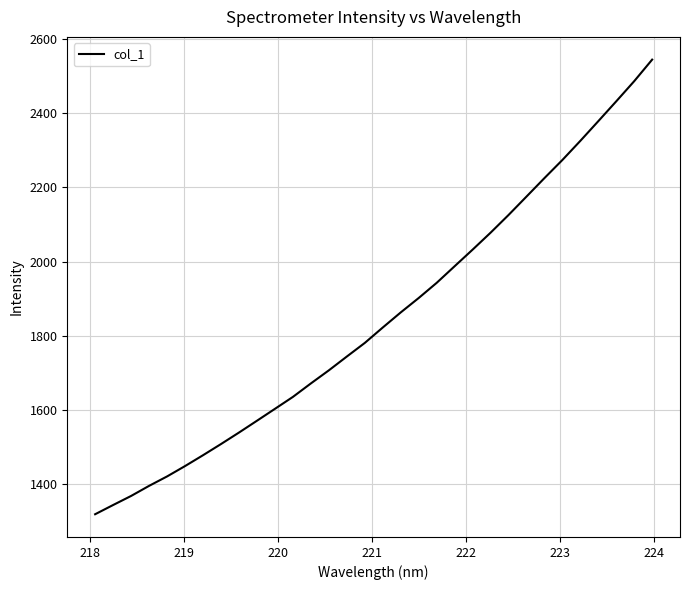

What is the average value?

1847.5